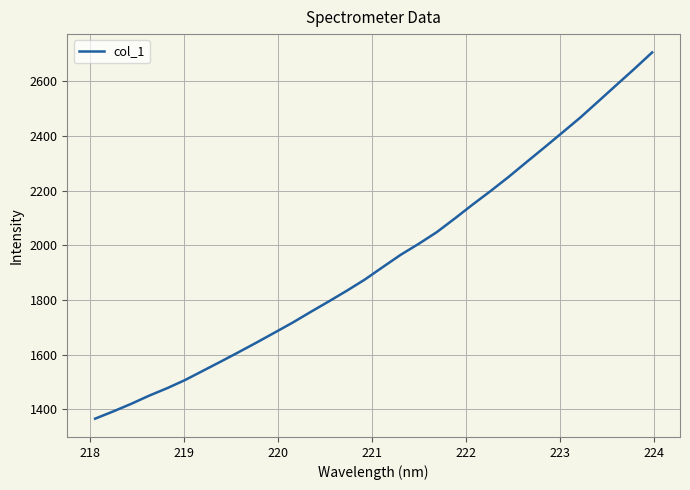

What is the smallest value displayed?

1365.6